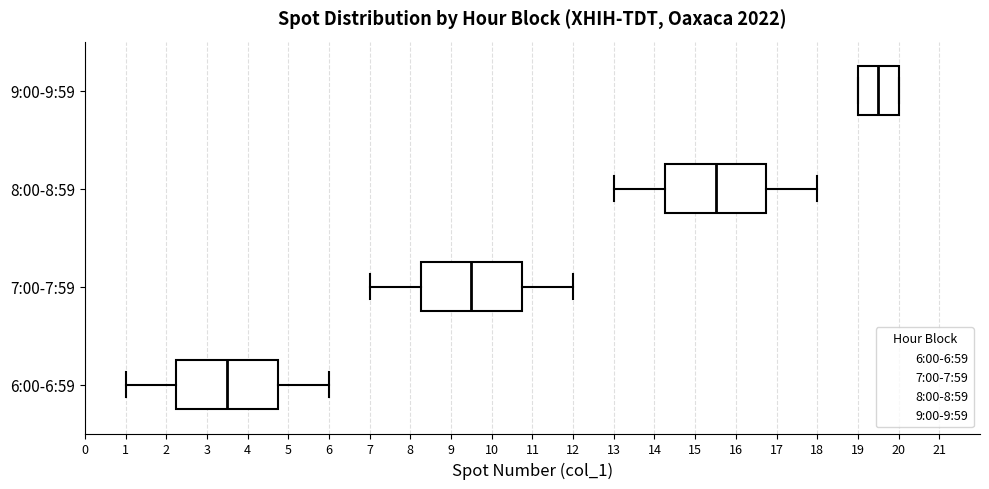

Reading bottom to top, transcribe this box plot: for each box, give where its median line is, the range the box spans, and where its two whiskers end, as read against the x-axis. The values are not printed on the chart, so give them approximately, as read against the axis.

6:00-6:59: median 3.5, box 2.3 to 4.8, whiskers 1.0 to 6.0
7:00-7:59: median 9.5, box 8.3 to 10.8, whiskers 7.0 to 12.0
8:00-8:59: median 15.5, box 14.3 to 16.8, whiskers 13.0 to 18.0
9:00-9:59: median 19.5, box 19.0 to 20.0, whiskers 19.0 to 20.0